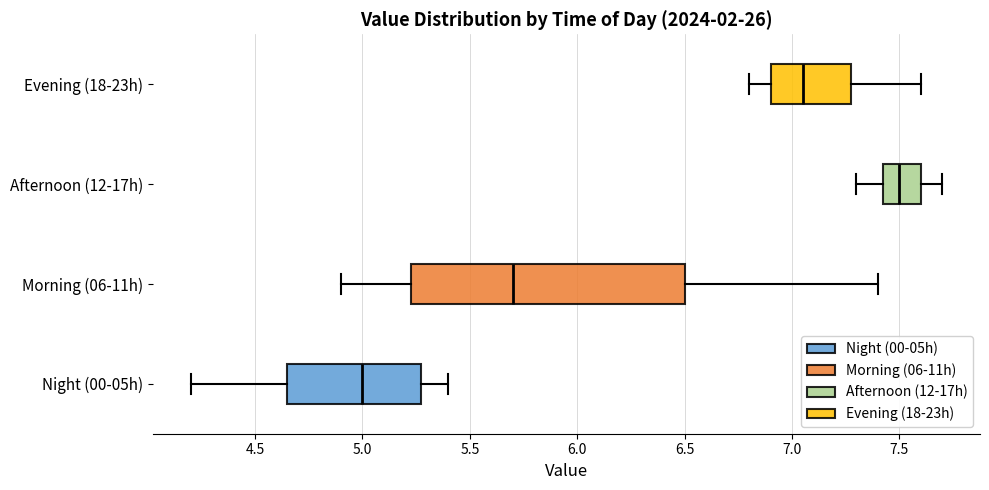

Reading bottom to top, transcribe this box plot: for each box, give where its median line is, the range the box spans, and where its two whiskers end, as read against the x-axis. The values are not printed on the chart, so give them approximately, as read against the axis.

Night (00-05h): median 5.00, box 4.65 to 5.30, whiskers 4.20 to 5.40
Morning (06-11h): median 5.70, box 5.25 to 6.50, whiskers 4.90 to 7.40
Afternoon (12-17h): median 7.50, box 7.45 to 7.60, whiskers 7.30 to 7.70
Evening (18-23h): median 7.05, box 6.90 to 7.30, whiskers 6.80 to 7.60